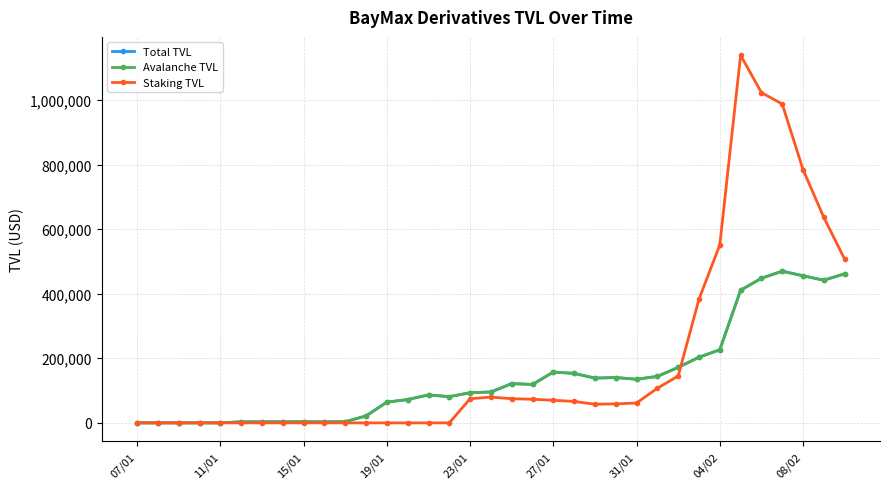

What is the minimum value for Avalanche TVL?

23.5